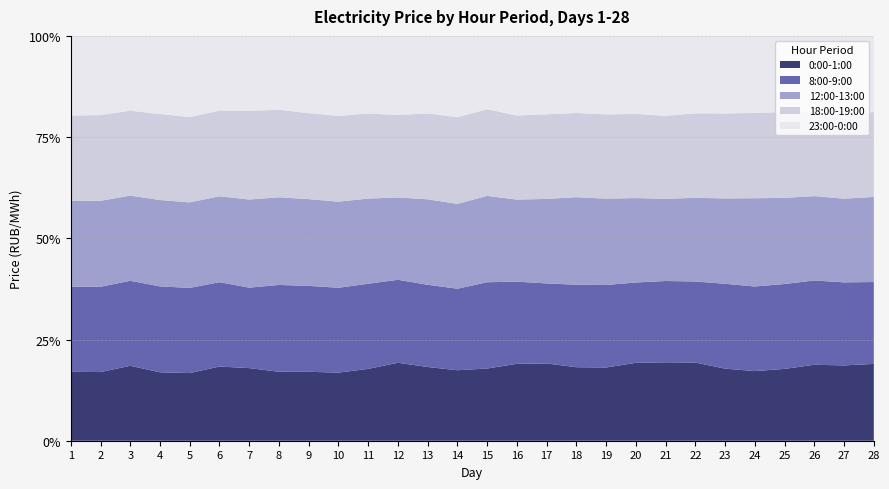

Reading left to right, extract all data points from this chart.

0:00-1:00: 4086.2	4079.4	4491.4	4014.8	4016.8	4384.8	4087.5	3938.5	4012.0	4026.6	4285.0	4777.4	4269.8	4092.5	4220.2	4715.0	4855.5	4669.9	4593.4	4895.0	4820.3	4996.8	4297.7	4185.4	4223.8	4532.2	4515.4	4452.5
8:00-9:00: 5057.1	5064.3	5097.4	5043.5	5055.4	4986.1	4530.1	4955.3	5003.5	5014.9	5072.7	5085.4	4760.9	4732.3	5041.1	5036.2	5033.0	5238.0	5172.0	5046.2	4999.4	5182.9	5055.6	5085.6	4991.3	5026.8	4977.9	4748.8
12:00-13:00: 5080.1	5104.2	5103.6	5069.0	5075.7	5074.6	4961.8	5003.1	5050.9	5090.5	5077.6	5045.3	4948.7	4927.2	5046.2	5031.1	5311.8	5559.6	5416.2	5303.2	5048.9	5350.9	5087.6	5305.5	5066.9	5031.0	5017.7	4933.4
18:00-19:00: 5065.6	5092.7	5092.1	5045.8	5064.0	5064.0	4996.2	4998.4	5002.7	5067.7	5073.9	5048.0	4976.8	5026.8	5063.4	5153.2	5314.5	5350.2	5282.9	5284.8	5102.4	5401.0	5062.1	5127.4	5045.8	5011.2	5002.5	4919.4
23:00-0:00: 4724.3	4704.9	4484.1	4588.3	4819.6	4417.5	4214.6	4219.4	4499.8	4731.9	4623.7	4853.2	4488.1	4725.5	4287.5	4883.6	4931.8	4897.9	4924.4	4904.4	4916.4	4949.3	4628.4	4630.9	4478.1	4547.4	4755.9	4418.0